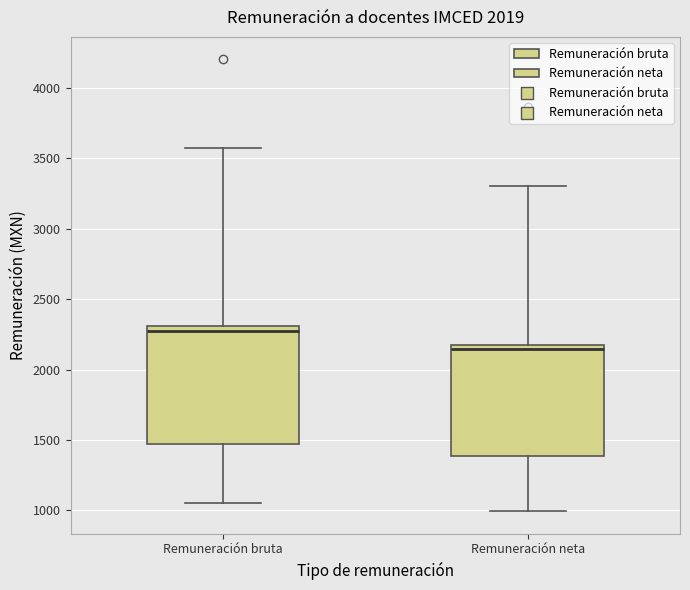

Which box has the highest median line?

Remuneración bruta